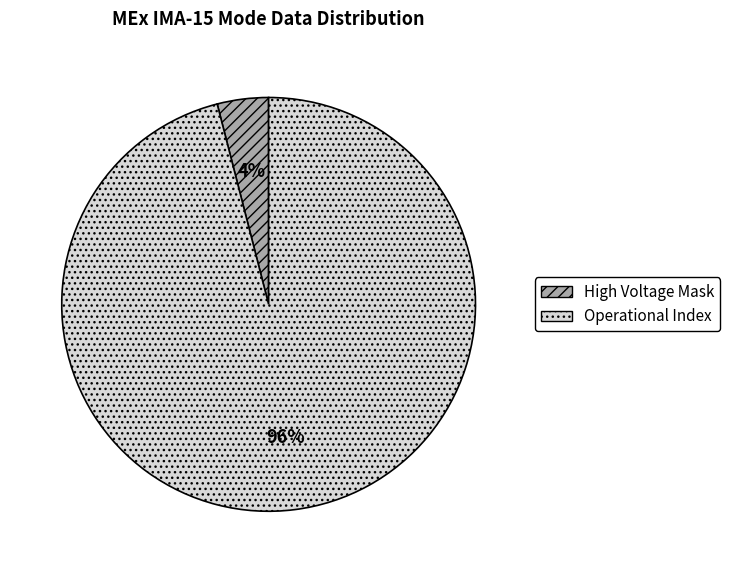

What is the largest slice in the pie chart?

Operational Index